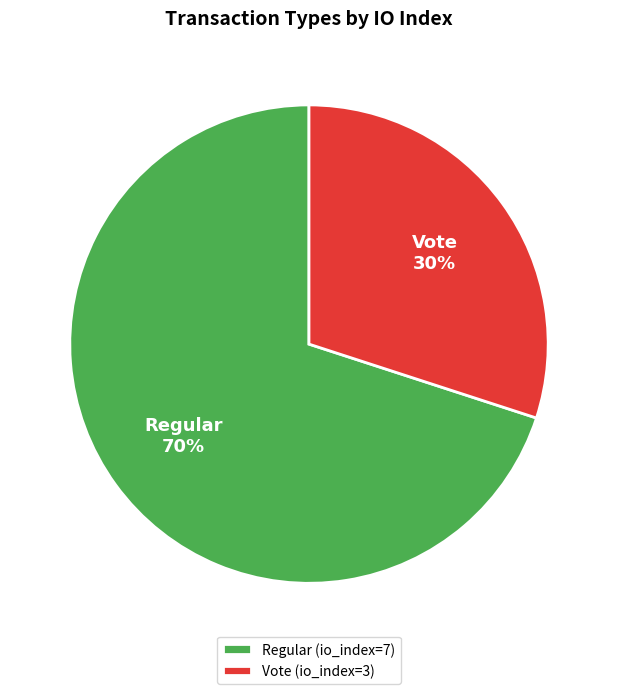

Is it true that Regular (io_index=7) is 56% of the pie?

False